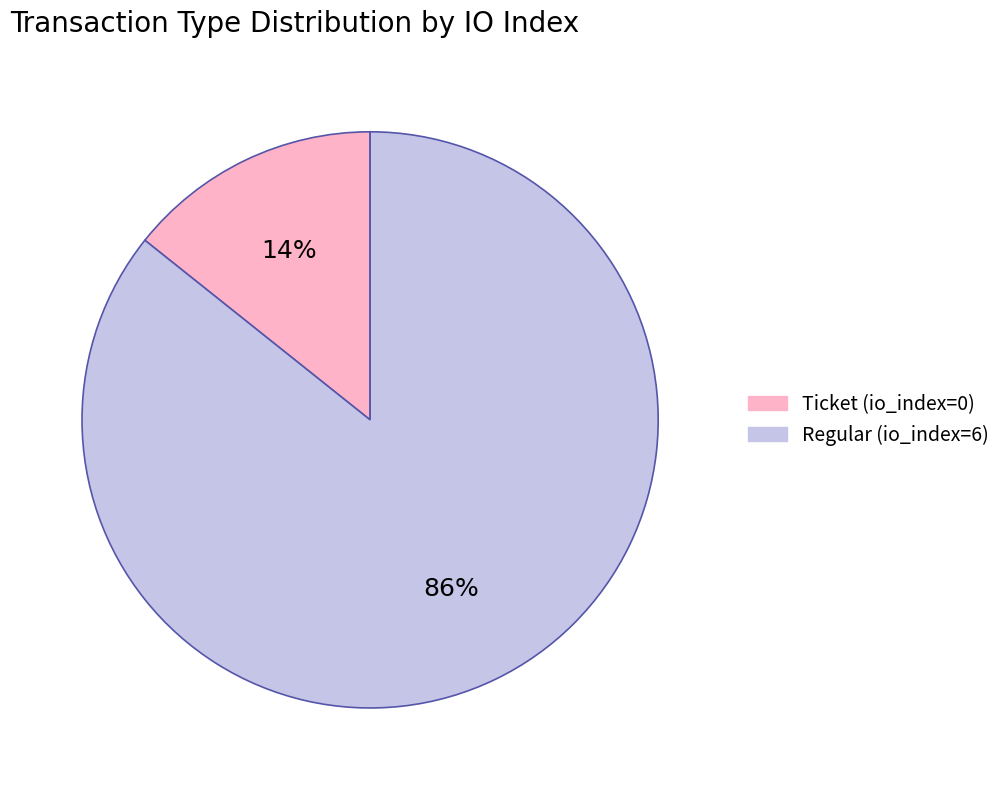

To the nearest percent, what portion does Regular (io_index=6) represent?

86%